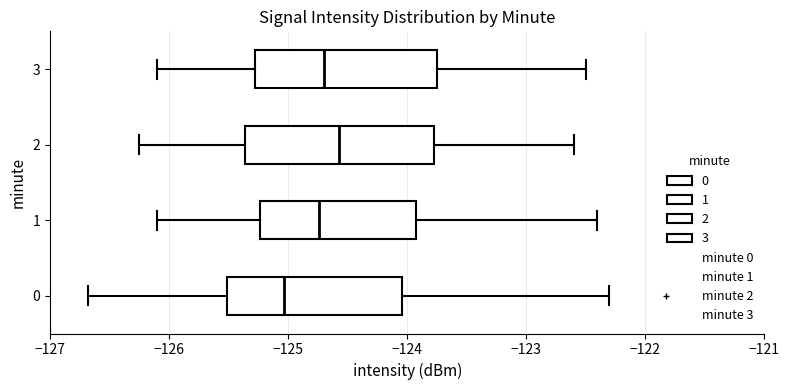

Reading bottom to top, read every box against the x-axis: the position of its median line, the range the box covers, and the ends of its whiskers. The values are not printed on the chart, so give them approximately, as read against the axis.

0: median -125.0, box -125.5 to -124.0, whiskers -126.7 to -122.3
1: median -124.7, box -125.2 to -123.9, whiskers -126.1 to -122.4
2: median -124.6, box -125.4 to -123.8, whiskers -126.2 to -122.6
3: median -124.7, box -125.3 to -123.7, whiskers -126.1 to -122.5